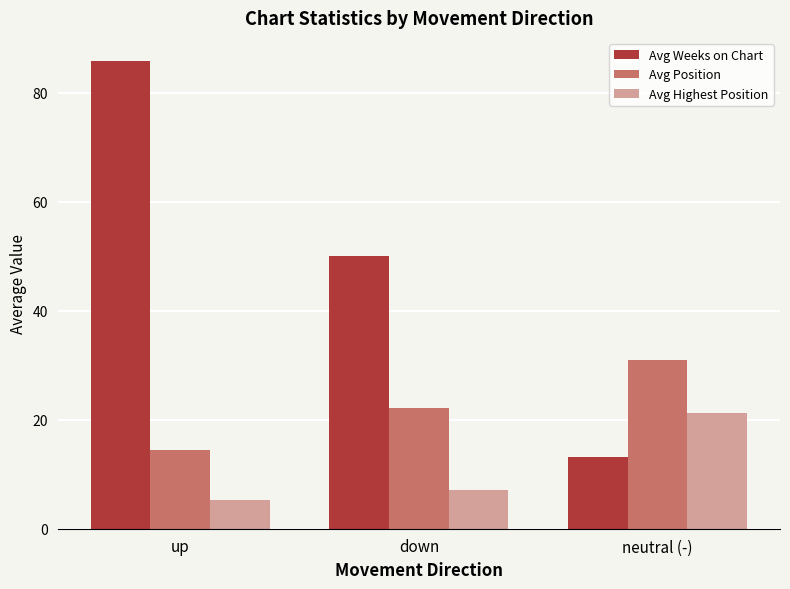

How many distinct data groups are displayed?

3